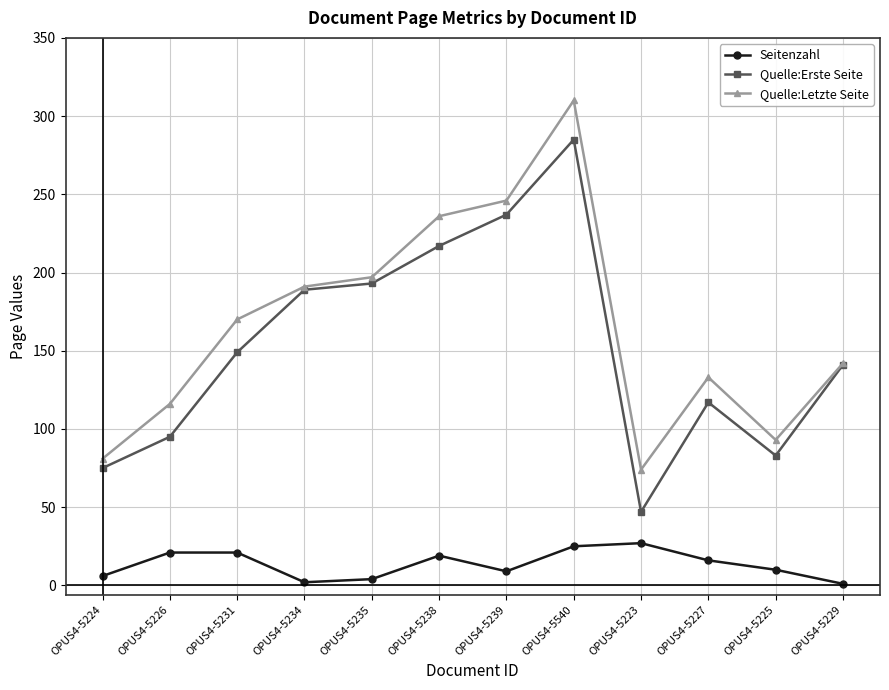

Where does the Seitenzahl series first go above 16?

OPUS4-5226